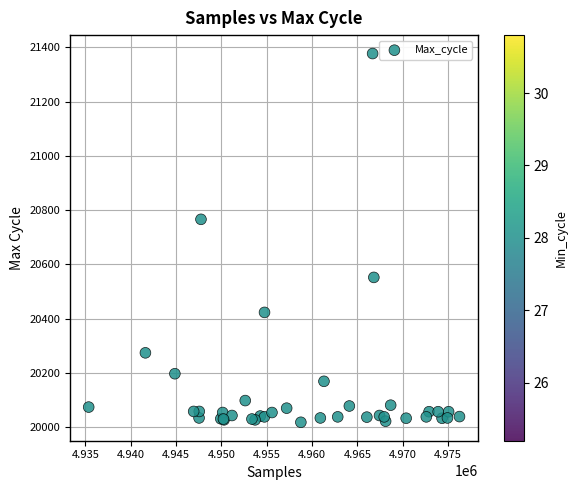

What Y value in the scatter plot is closest to 20697?

20766